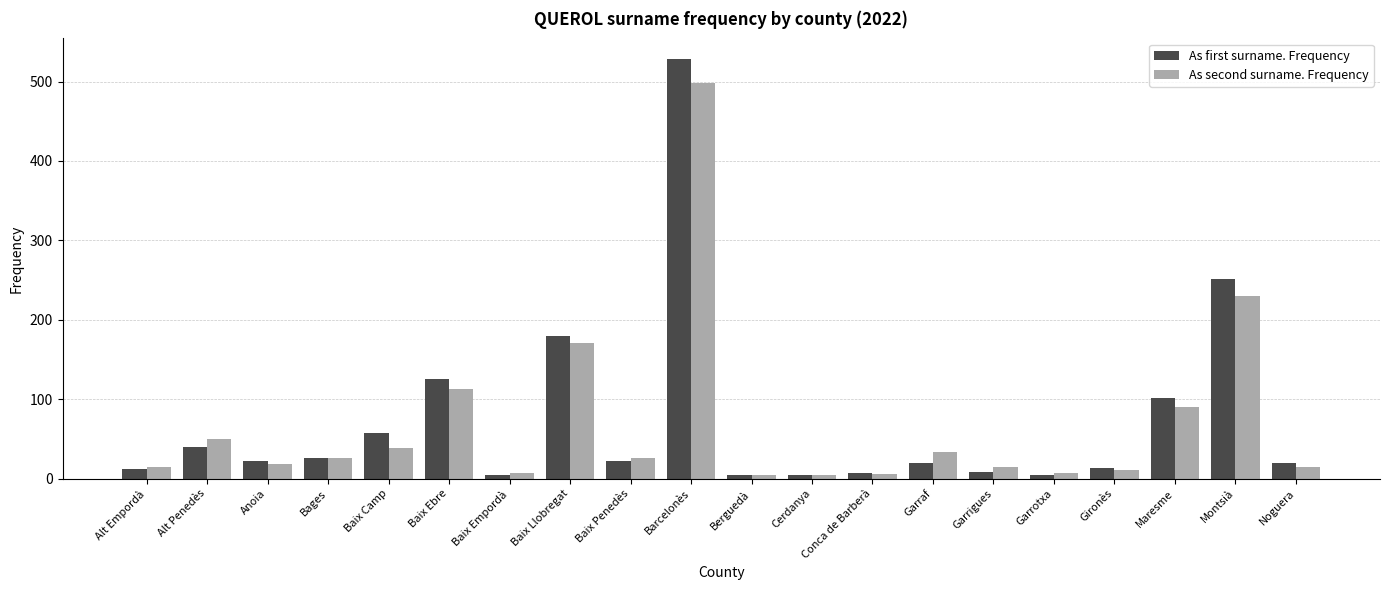

What position from the right is Anoia?

18